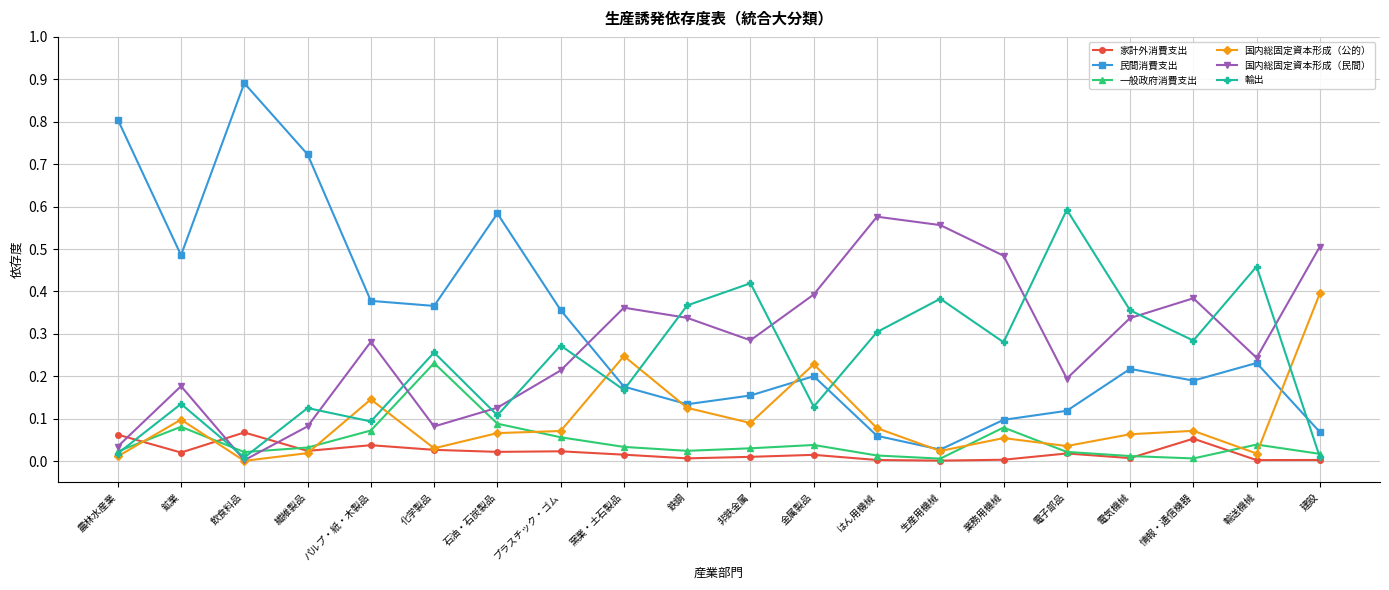

Where do 輸出 and 家計外消費支出 first cross each other?

農林水産業 and 鉱業